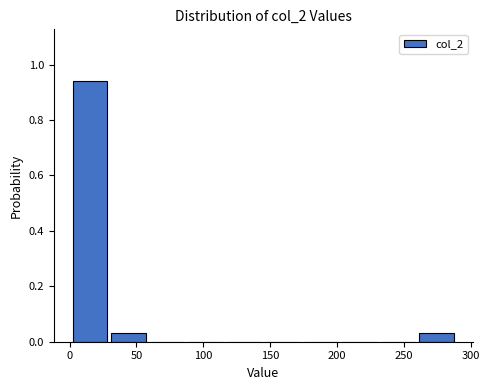

Reading left to right, list every bar in this chart as the range it spans on the x-axis followed by its height. Neither the bar edges nor the heights are printed on the chart, so give them approximately, as read against the axes.

0 to 30: 0.94
30 to 60: 0.04
60 to 85: 0
85 to 115: 0
115 to 145: 0
145 to 175: 0
175 to 205: 0
205 to 230: 0
230 to 260: 0
260 to 290: 0.04